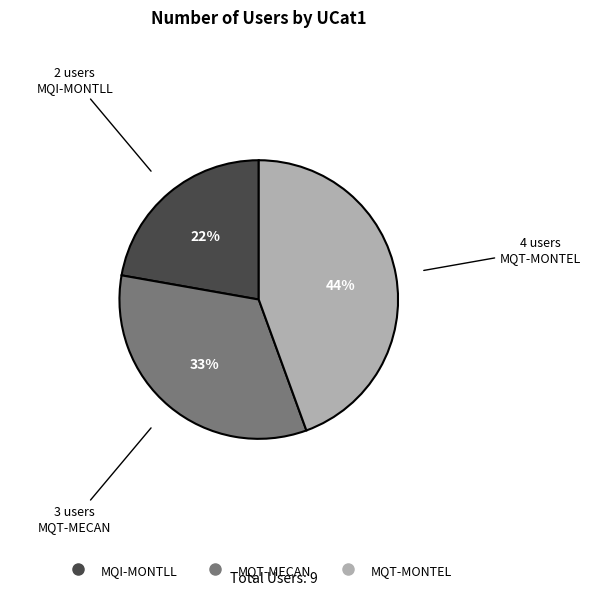

Combined, do MQI-MONTLL and MQT-MONTEL account for over 50%?

Yes